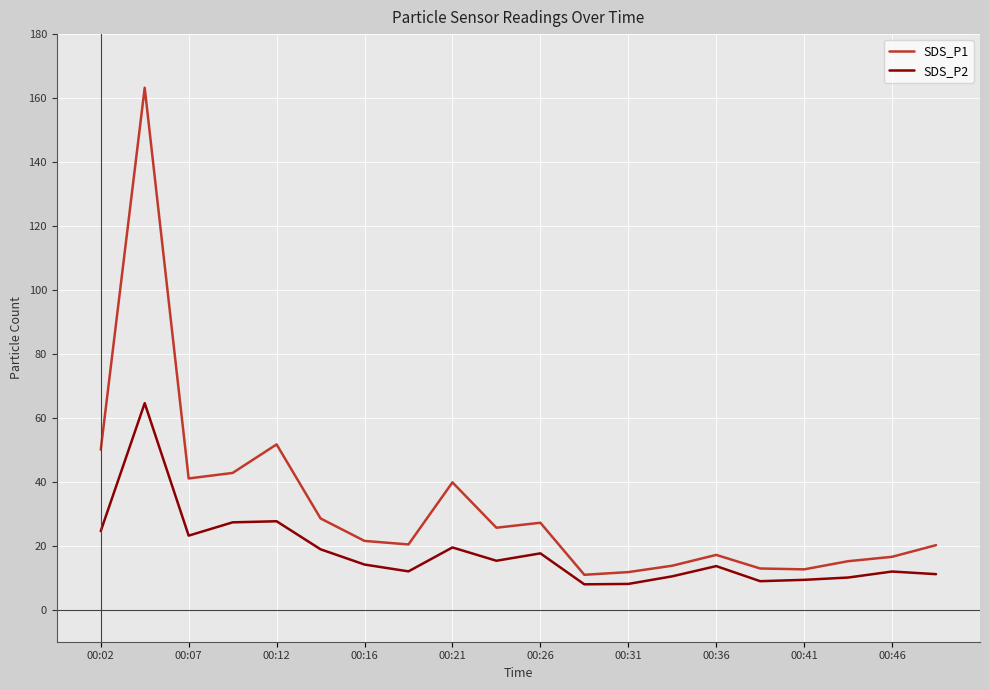

List the series in order of their overall mean, lowest first.

SDS_P2, SDS_P1